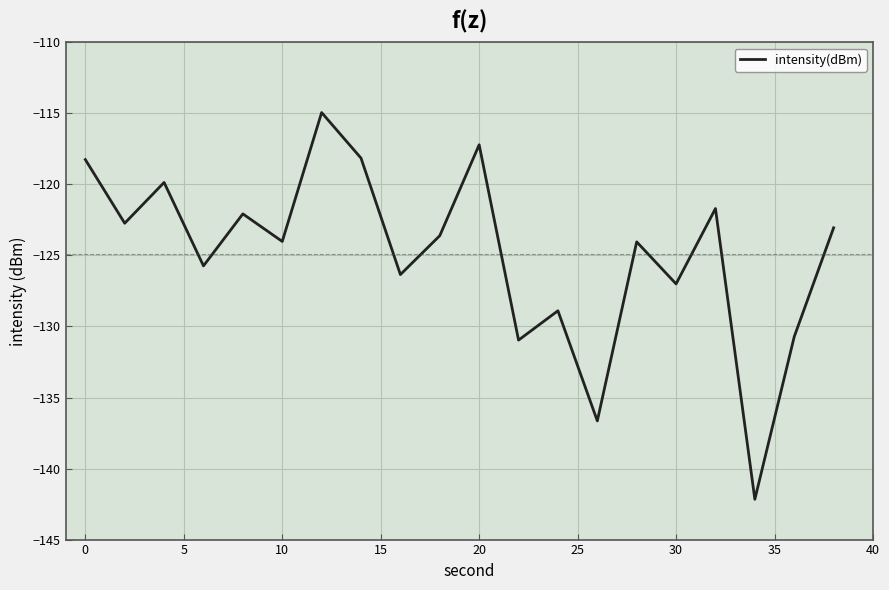

What is the minimum value shown in the chart?

-142.2